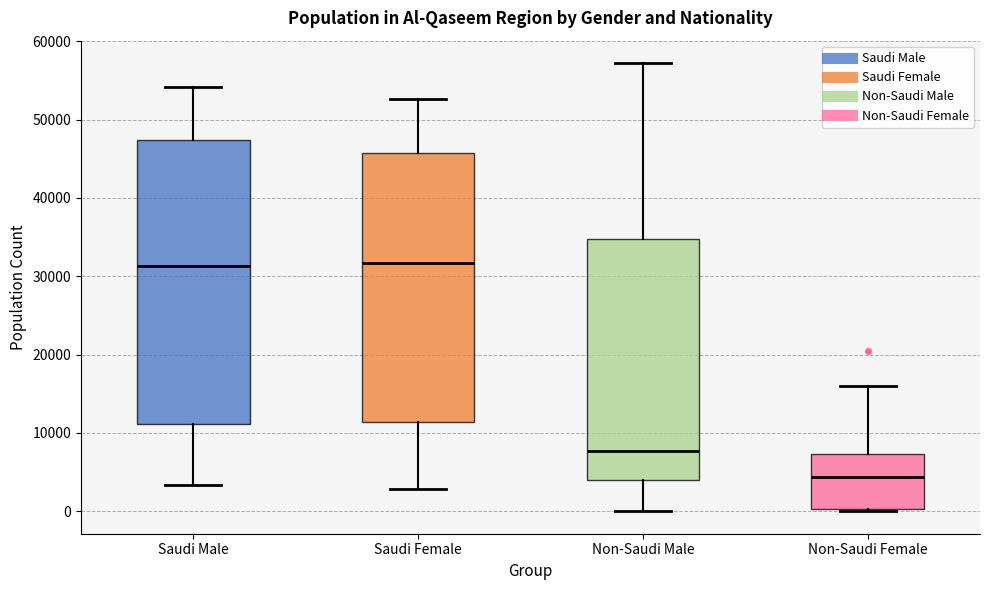

Which box has the lowest median line?

Non-Saudi Female